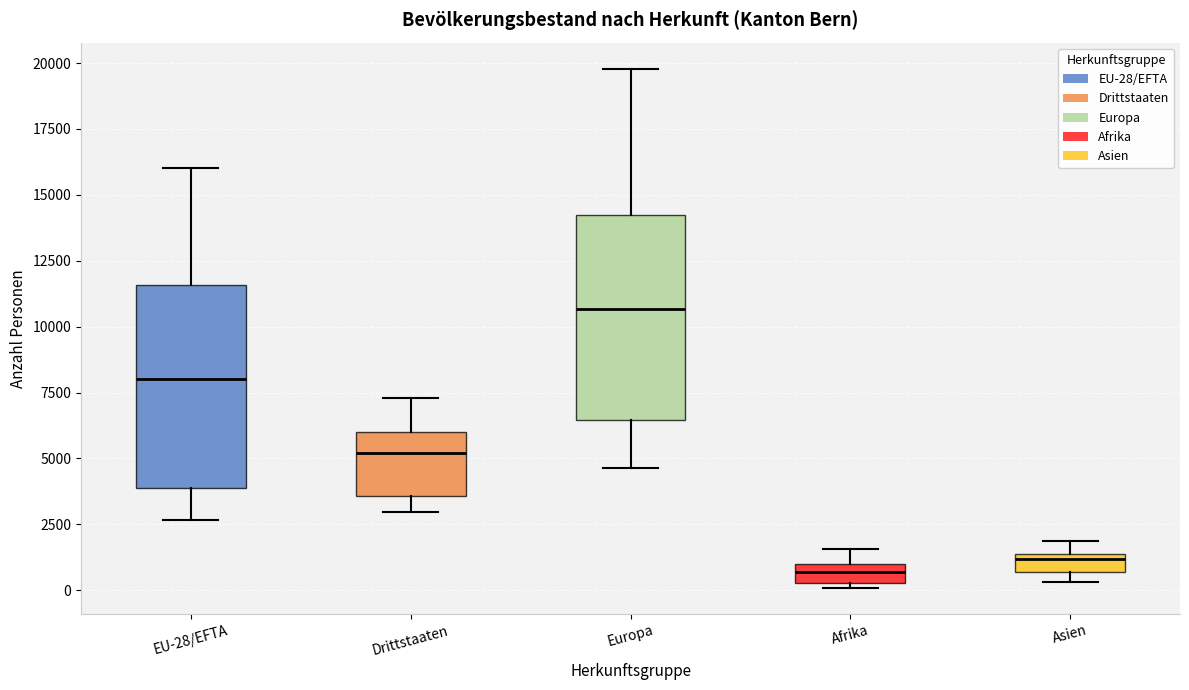

Where is the lower edge of the box for Afrika on the y-axis? The values are not printed on the chart, so give them approximately, as read against the axis.

500